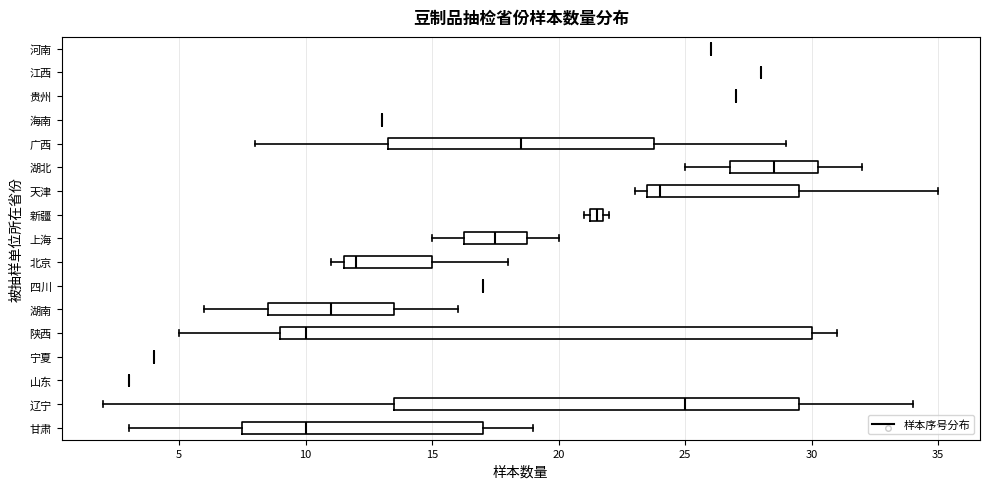

Comparing the boxes themselves (not the whiskers), which one is the widest?

陕西